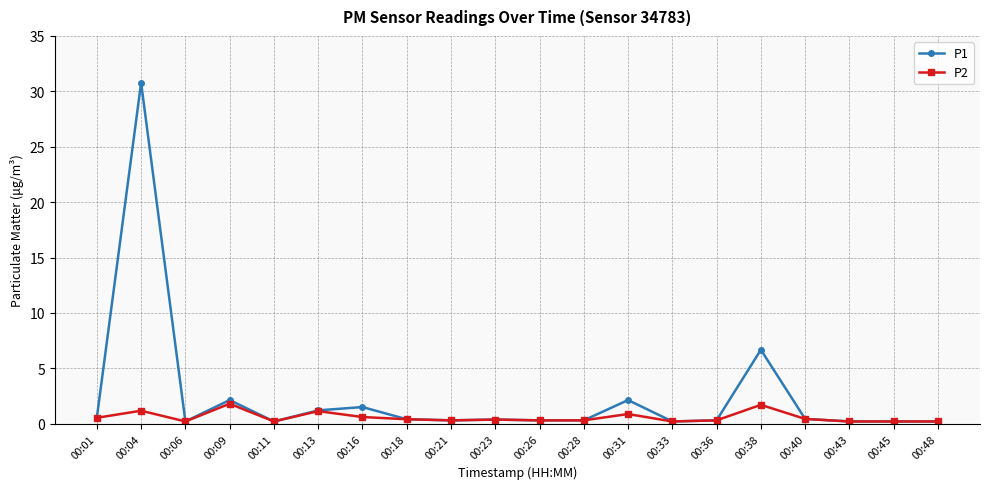

What is the approximate value of P1 at 00:11?

0.2